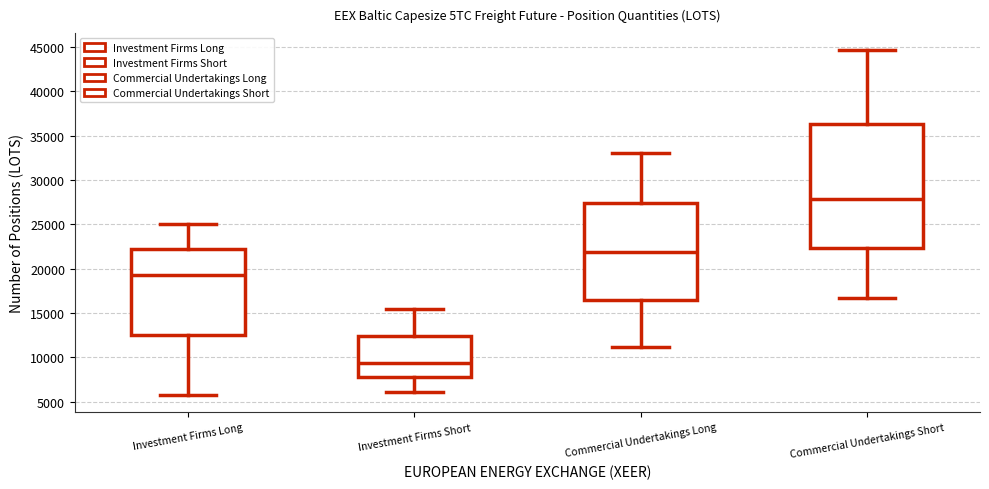

Which box has the lowest median line?

Investment Firms Short